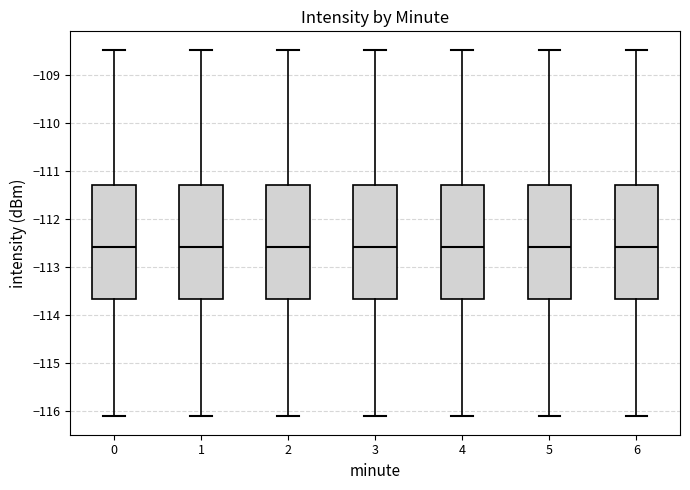

Reading left to right, transcribe this box plot: for each box, give where its median line is, the range the box spans, and where its two whiskers end, as read against the y-axis. The values are not printed on the chart, so give them approximately, as read against the axis.

0: median -112.6, box -113.7 to -111.3, whiskers -116.1 to -108.5
1: median -112.6, box -113.7 to -111.3, whiskers -116.1 to -108.5
2: median -112.6, box -113.7 to -111.3, whiskers -116.1 to -108.5
3: median -112.6, box -113.7 to -111.3, whiskers -116.1 to -108.5
4: median -112.6, box -113.7 to -111.3, whiskers -116.1 to -108.5
5: median -112.6, box -113.7 to -111.3, whiskers -116.1 to -108.5
6: median -112.6, box -113.7 to -111.3, whiskers -116.1 to -108.5